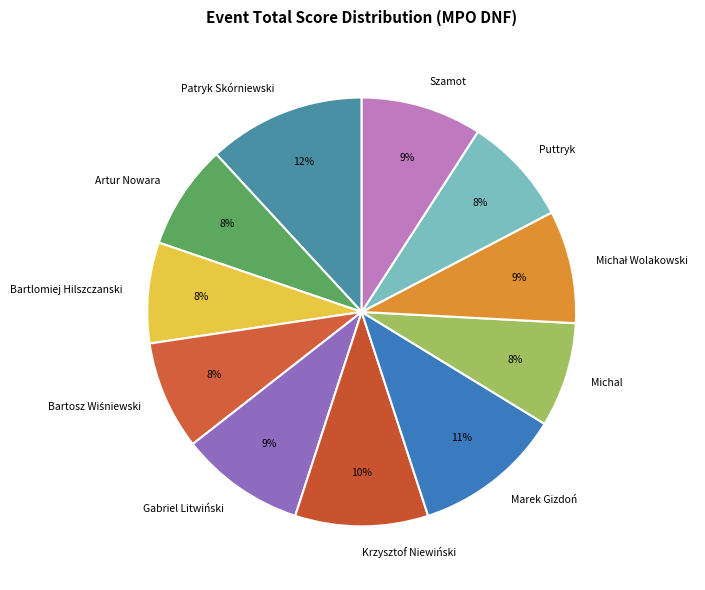

Which category has the biggest portion of the pie?

Patryk Skórniewski